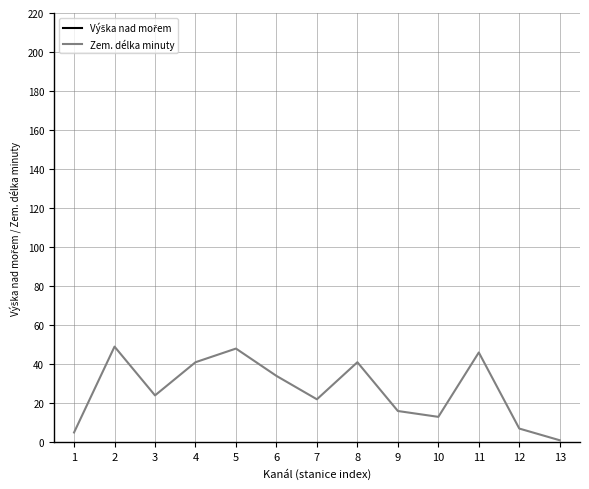

The value of Výška nad mořem at 3 is 459. True or false?

True